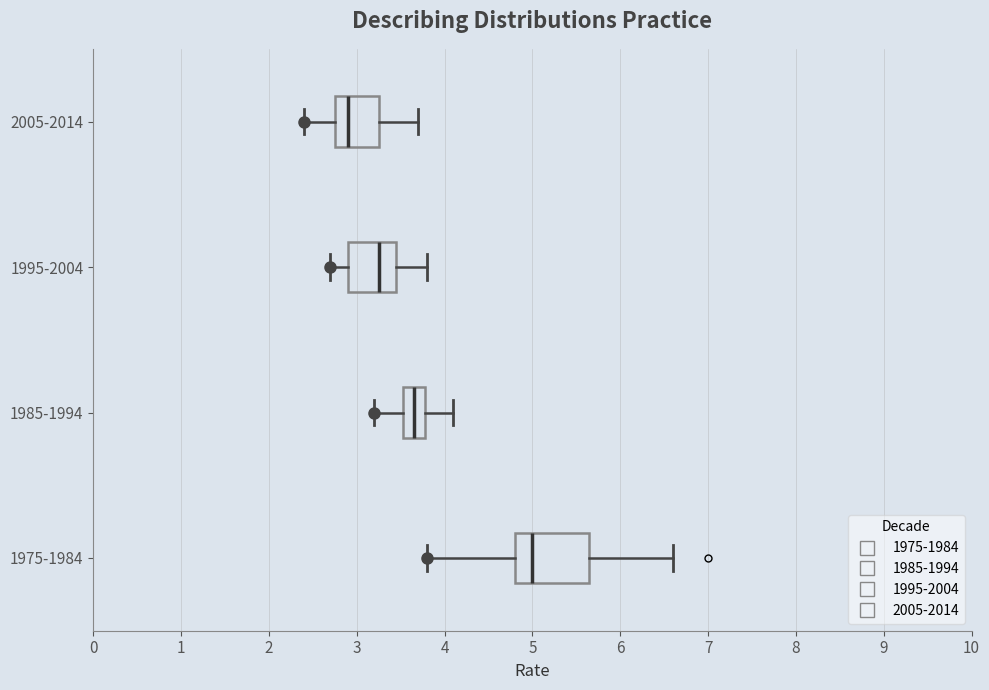

Reading bottom to top, transcribe this box plot: for each box, give where its median line is, the range the box spans, and where its two whiskers end, as read against the x-axis. The values are not printed on the chart, so give them approximately, as read against the axis.

1975-1984: median 5.0, box 4.8 to 5.7, whiskers 3.8 to 6.6
1985-1994: median 3.7, box 3.5 to 3.8, whiskers 3.2 to 4.1
1995-2004: median 3.3, box 2.9 to 3.5, whiskers 2.7 to 3.8
2005-2014: median 2.9, box 2.8 to 3.3, whiskers 2.4 to 3.7